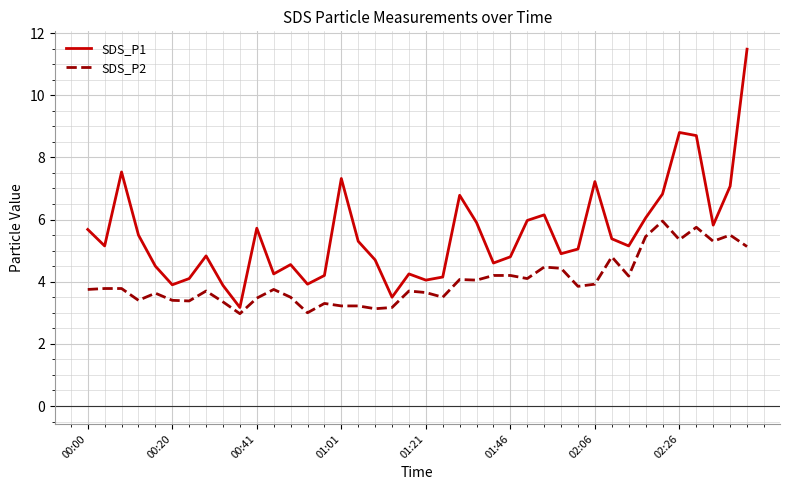

How many lines are shown in the chart?

2